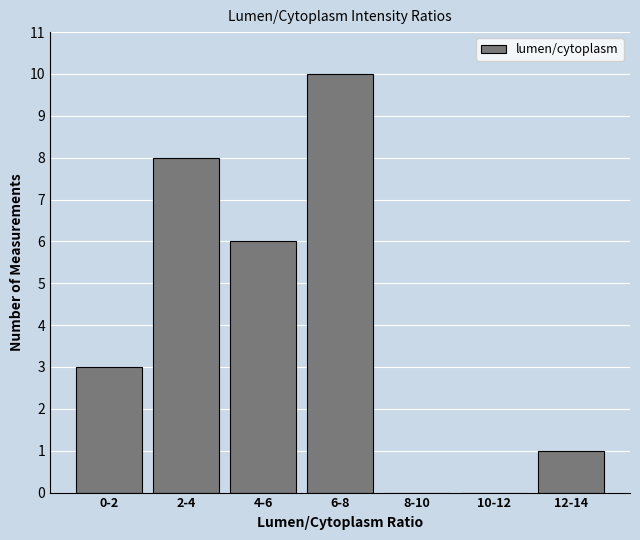

Reading left to right, list all the values displayed in this chart.

0-2=3	2-4=8	4-6=6	6-8=10	8-10=0	10-12=0	12-14=1